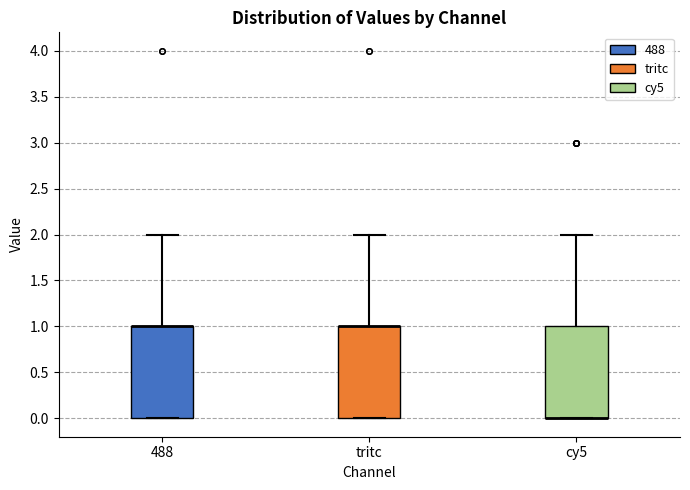

Reading left to right, read every box against the y-axis: the position of its median line, the range the box covers, and the ends of its whiskers. The values are not printed on the chart, so give them approximately, as read against the axis.

488: median 1 (drawn on the box's upper edge), box 0 to 1, whiskers 0 to 2
tritc: median 1 (drawn on the box's upper edge), box 0 to 1, whiskers 0 to 2
cy5: median 0 (drawn on the box's lower edge), box 0 to 1, whiskers 0 to 2